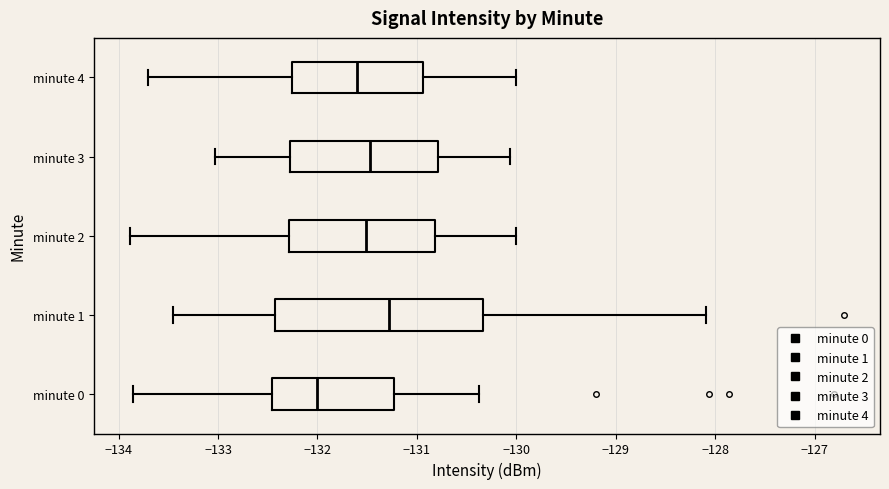

Comparing the boxes themselves (not the whiskers), which one is the widest?

minute 1